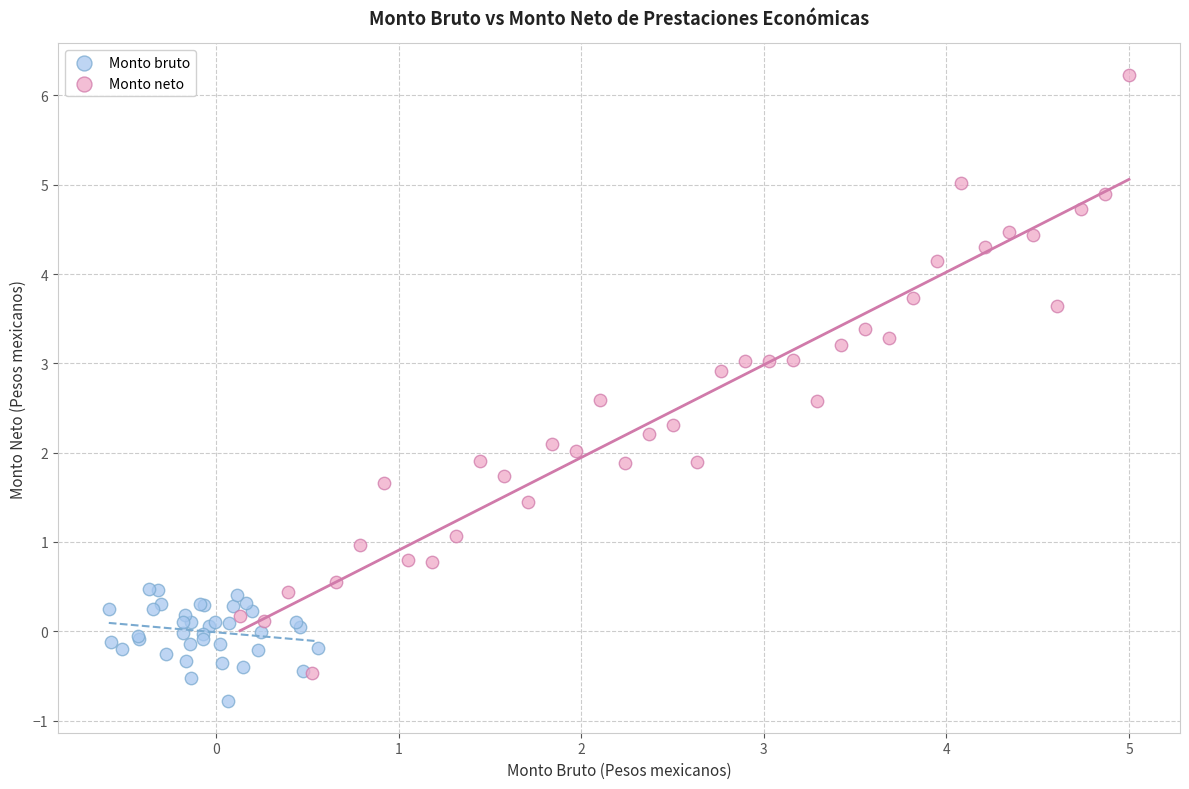

Which series contains the lowest Y value?

Monto bruto